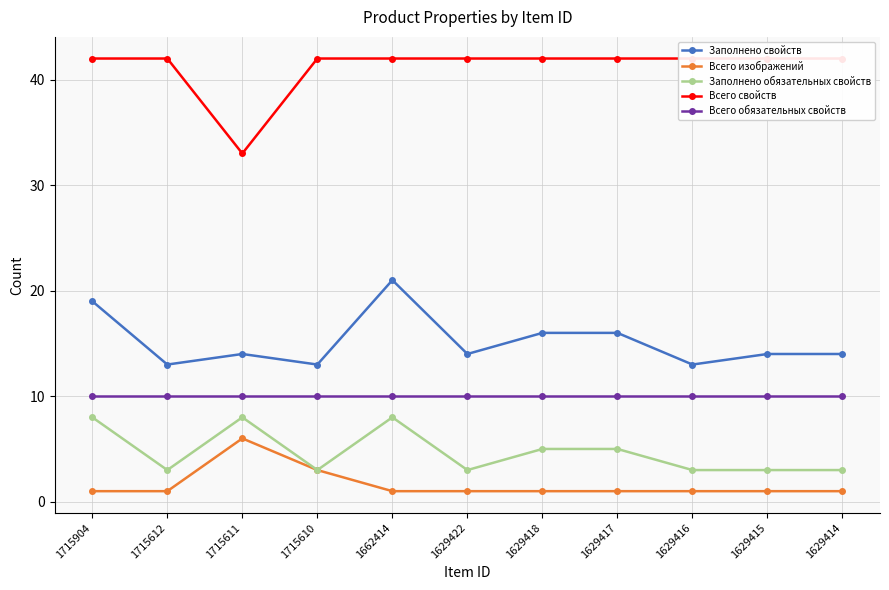

List the labels in order of Всего обязательных свойств value, smallest first.

1715904, 1715612, 1715611, 1715610, 1662414, 1629422, 1629418, 1629417, 1629416, 1629415, 1629414